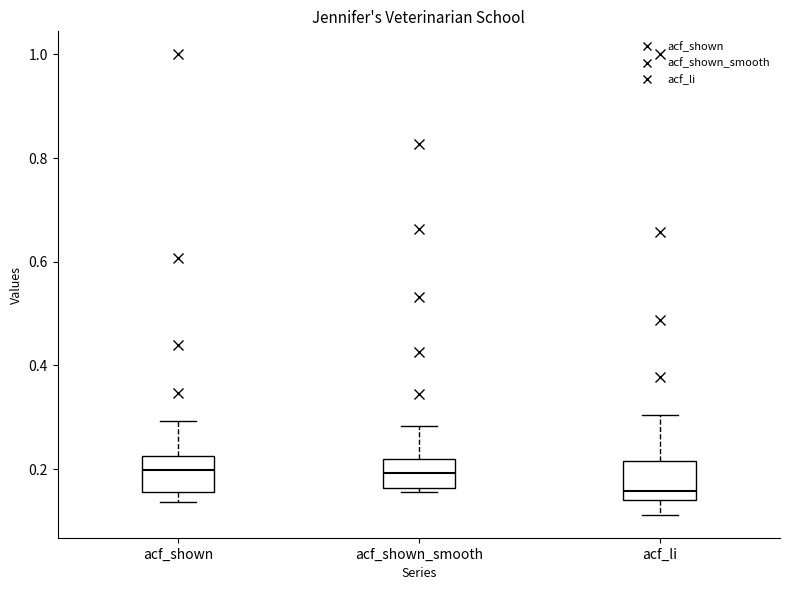

Reading left to right, transcribe this box plot: for each box, give where its median line is, the range the box spans, and where its two whiskers end, as read against the y-axis. The values are not printed on the chart, so give them approximately, as read against the axis.

acf_shown: median 0.20, box 0.16 to 0.22, whiskers 0.14 to 0.30
acf_shown_smooth: median 0.20, box 0.16 to 0.22, whiskers 0.16 (just below the box's lower edge) to 0.28
acf_li: median 0.16, box 0.14 to 0.22, whiskers 0.12 to 0.30